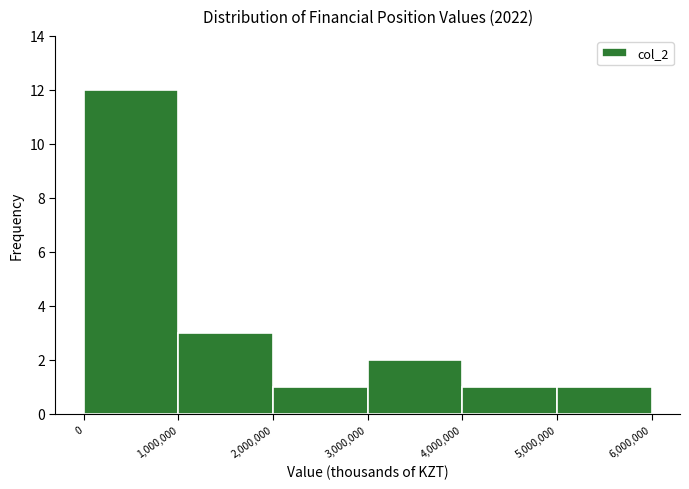

Reading left to right, list every bar in this chart as the range it spans on the x-axis followed by its height. The values are not printed on the chart, so give them approximately, as read against the axis.

0 to 1,000,000: 12
1,000,000 to 2,000,000: 3
2,000,000 to 3,000,000: 1
3,000,000 to 4,000,000: 2
4,000,000 to 5,000,000: 1
5,000,000 to 6,000,000: 1